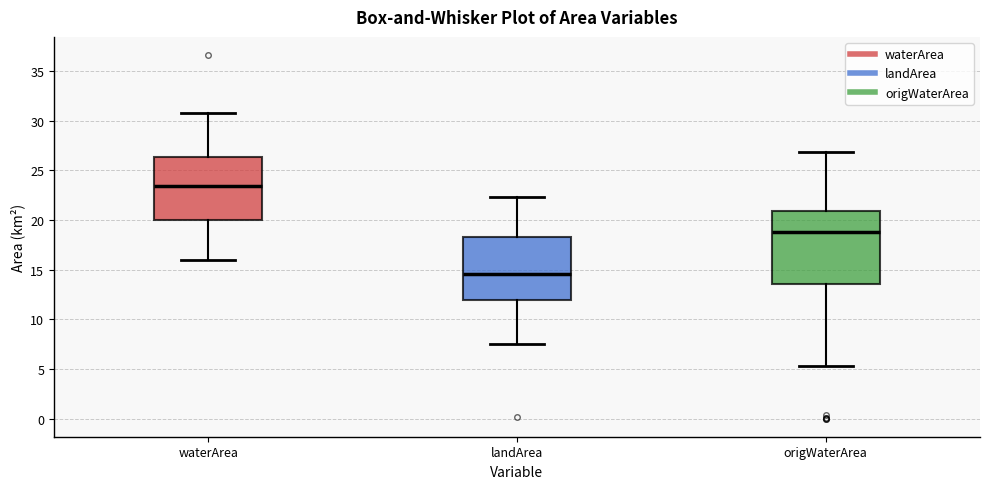

Reading left to right, read every box against the y-axis: the position of its median line, the range the box covers, and the ends of its whiskers. The values are not printed on the chart, so give them approximately, as read against the axis.

waterArea: median 23.5, box 20.0 to 26.5, whiskers 16.0 to 31.0
landArea: median 14.5, box 12.0 to 18.5, whiskers 7.5 to 22.5
origWaterArea: median 19.0, box 13.5 to 21.0, whiskers 5.5 to 27.0